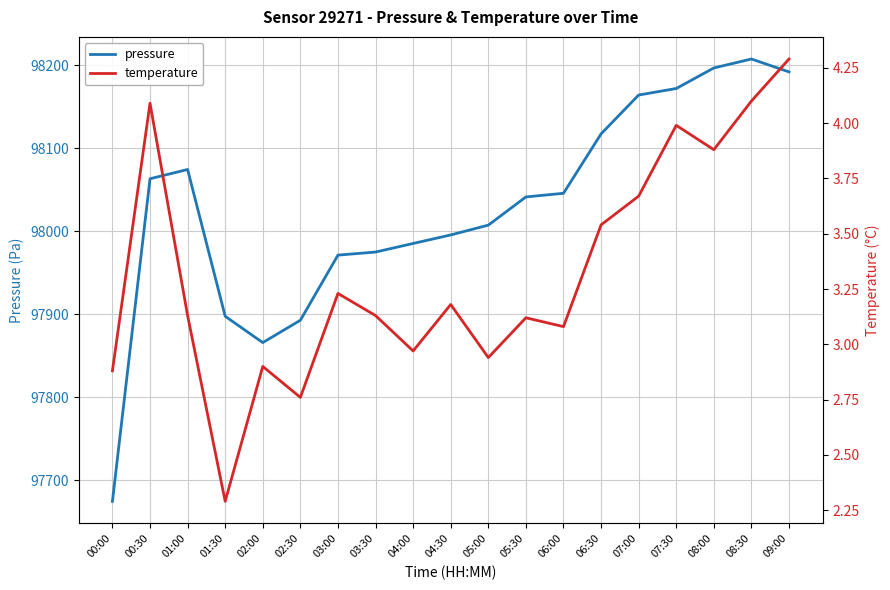

What is the average value of the pressure series?

98028.5